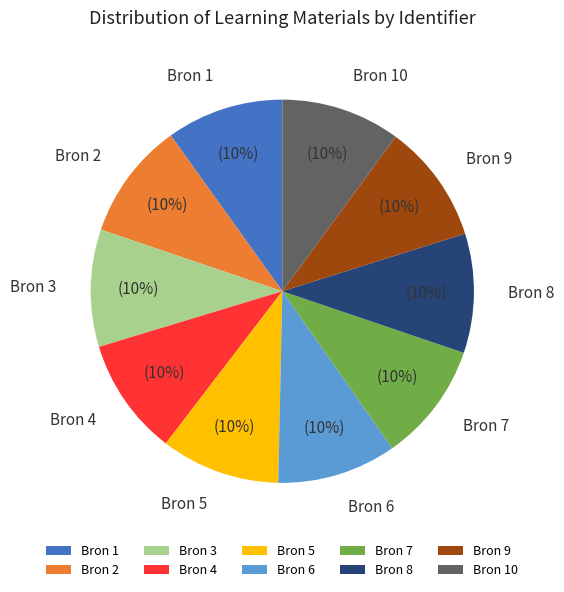

Is it true that Bron 2 is 10% of the pie?

True